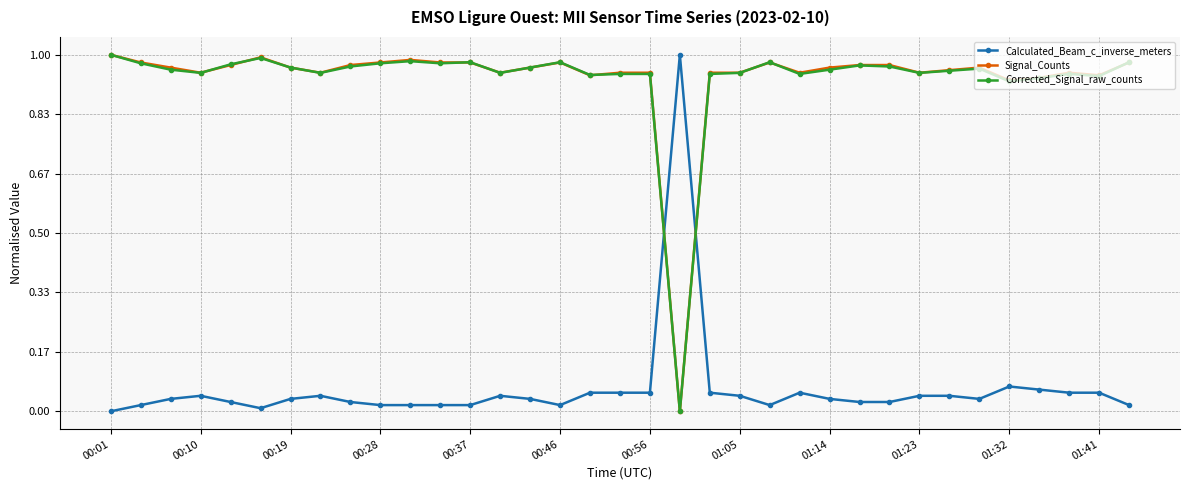

True or false: Signal_Counts has more than 0 points higher than both neighbors.

True